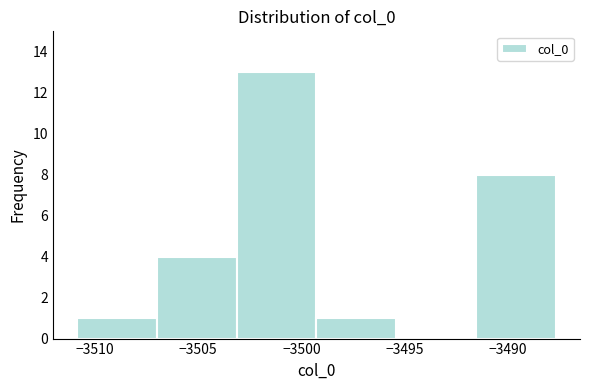

What is the height of the bar covering -3507.0 to -3503.0 on the x-axis? Neither the bar edges nor the heights are printed on the chart, so give them approximately, as read against the axes.

4